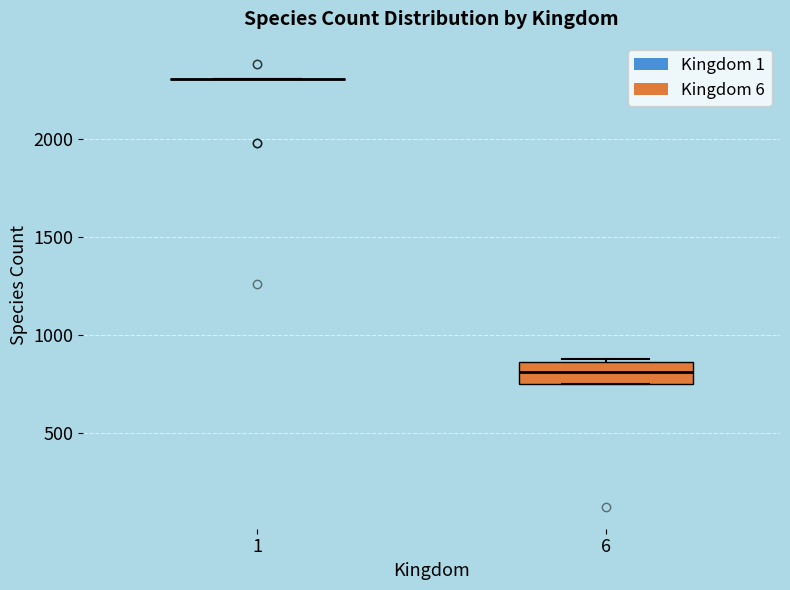

Comparing the boxes themselves (not the whiskers), which one is the tallest?

6